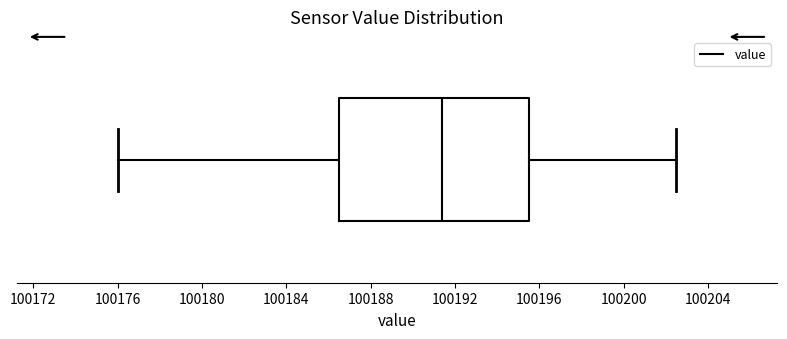

Where is the left edge of the box on the x-axis? The values are not printed on the chart, so give them approximately, as read against the axis.

100186.5